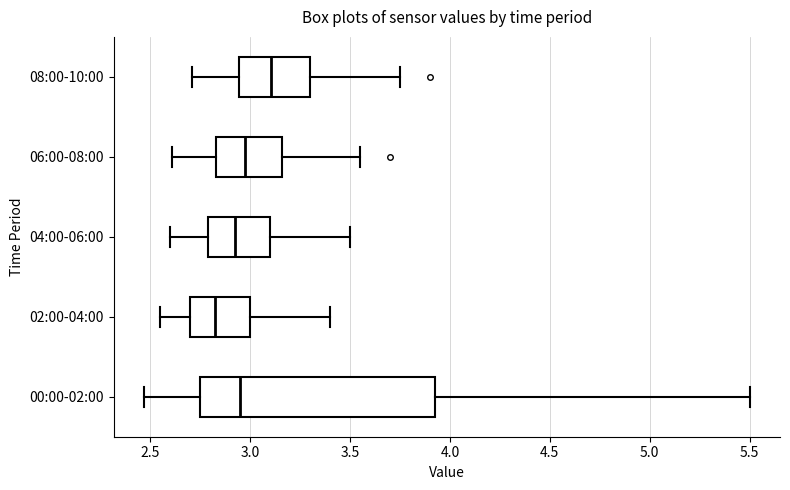

Comparing the boxes themselves (not the whiskers), which one is the widest?

00:00-02:00